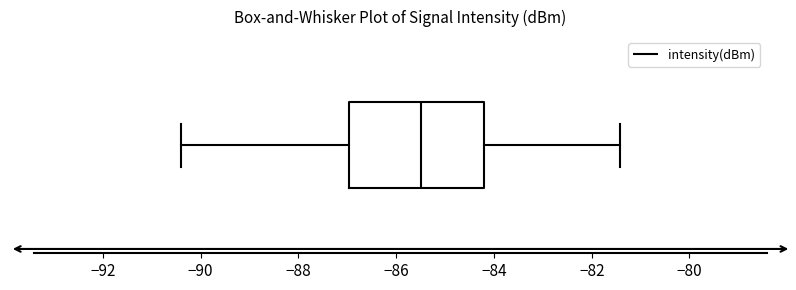

Transcribe this box plot: give where the median line is, the range the box spans, and where the two whiskers end, as read against the x-axis. The values are not printed on the chart, so give them approximately, as read against the axis.

median -85.4, box -87.0 to -84.2, whiskers -90.4 to -81.4